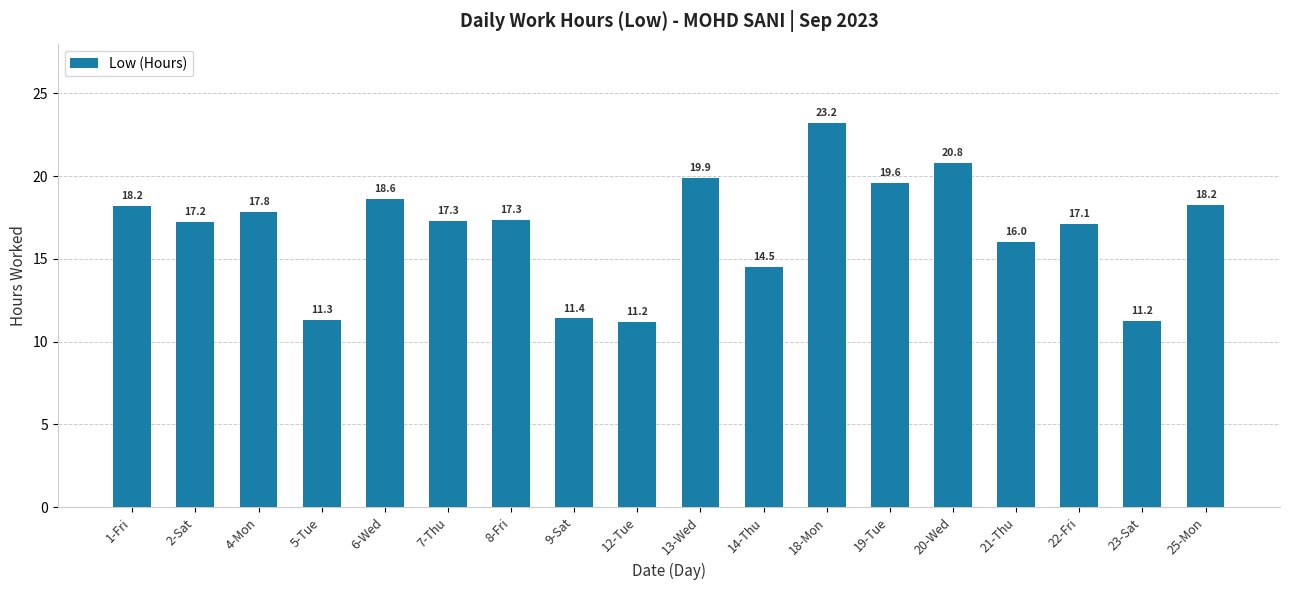

Reading left to right, list all the values displayed in this chart.

1-Fri=18.2	2-Sat=17.2	4-Mon=17.8	5-Tue=11.3	6-Wed=18.6	7-Thu=17.3	8-Fri=17.3	9-Sat=11.4	12-Tue=11.2	13-Wed=19.9	14-Thu=14.5	18-Mon=23.2	19-Tue=19.6	20-Wed=20.8	21-Thu=16.0	22-Fri=17.1	23-Sat=11.2	25-Mon=18.2